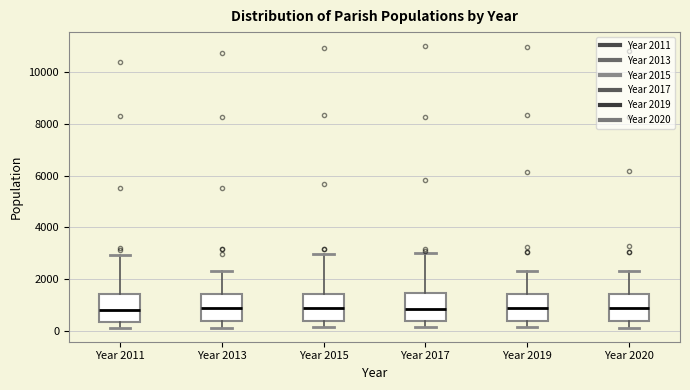

Reading left to right, read every box against the y-axis: the position of its median line, the range the box covers, and the ends of its whiskers. The values are not printed on the chart, so give them approximately, as read against the axis.

Year 2011: median 800, box 400 to 1400, whiskers 200 to 3000
Year 2013: median 800, box 400 to 1400, whiskers 200 to 2400
Year 2015: median 800, box 400 to 1400, whiskers 200 to 3000
Year 2017: median 800, box 400 to 1400, whiskers 200 to 3000
Year 2019: median 800, box 400 to 1400, whiskers 200 to 2400
Year 2020: median 800, box 400 to 1400, whiskers 200 to 2200